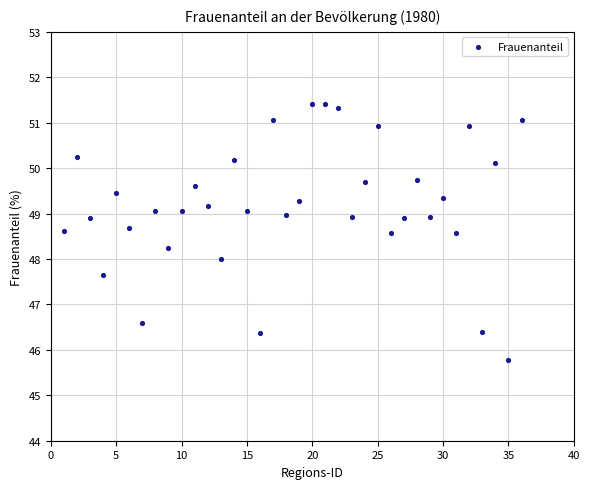

What is the range of X values (max minus min)?

35.0